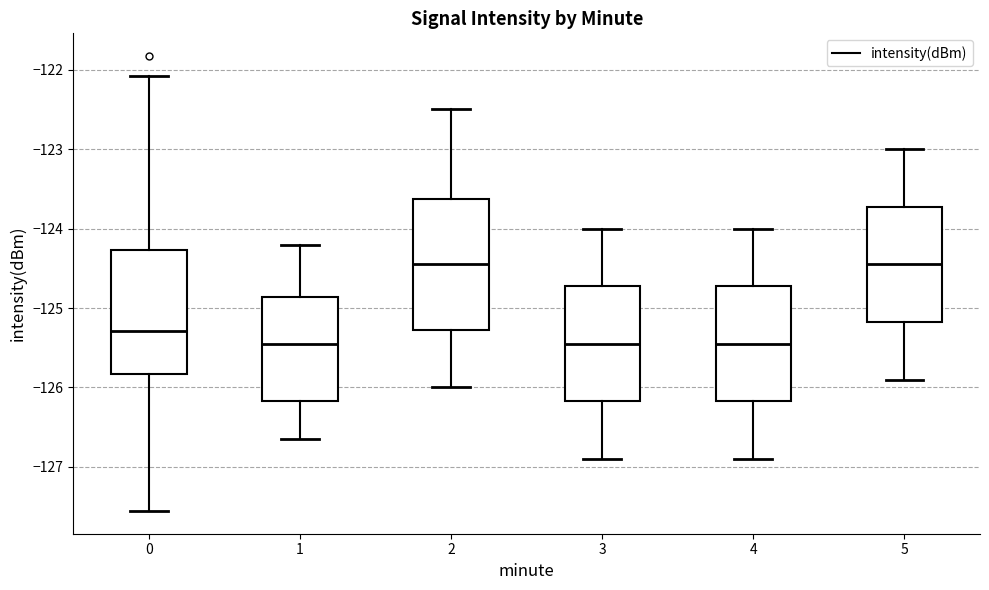

Reading left to right, transcribe this box plot: for each box, give where its median line is, the range the box spans, and where its two whiskers end, as read against the y-axis. The values are not printed on the chart, so give them approximately, as read against the axis.

0: median -125.3, box -125.8 to -124.3, whiskers -127.6 to -122.1
1: median -125.5, box -126.2 to -124.9, whiskers -126.6 to -124.2
2: median -124.4, box -125.3 to -123.6, whiskers -126.0 to -122.5
3: median -125.4, box -126.2 to -124.7, whiskers -126.9 to -124.0
4: median -125.4, box -126.2 to -124.7, whiskers -126.9 to -124.0
5: median -124.4, box -125.2 to -123.7, whiskers -125.9 to -123.0